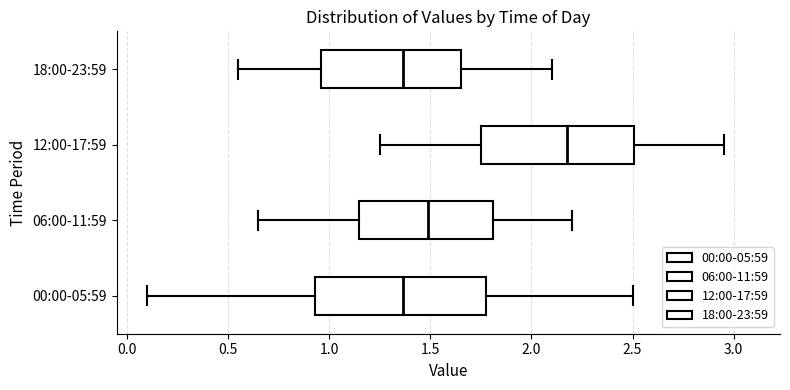

Reading bottom to top, transcribe this box plot: for each box, give where its median line is, the range the box spans, and where its two whiskers end, as read against the x-axis. The values are not printed on the chart, so give them approximately, as read against the axis.

00:00-05:59: median 1.35, box 0.95 to 1.80, whiskers 0.10 to 2.50
06:00-11:59: median 1.50, box 1.15 to 1.80, whiskers 0.65 to 2.20
12:00-17:59: median 2.20, box 1.75 to 2.50, whiskers 1.25 to 2.95
18:00-23:59: median 1.35, box 0.95 to 1.65, whiskers 0.55 to 2.10